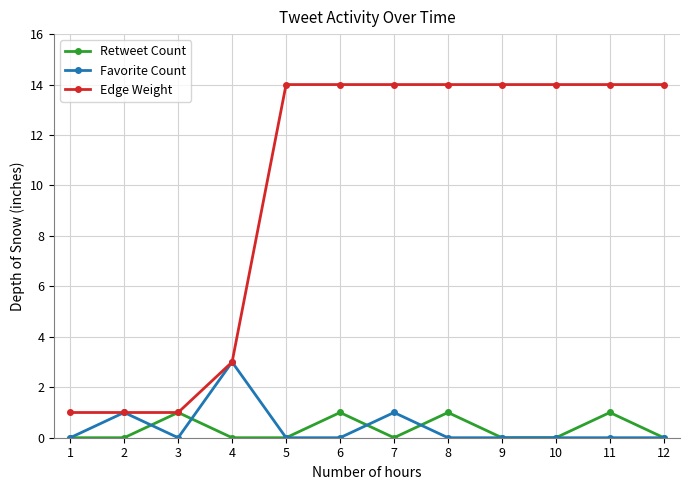

Reading left to right, extract all data points from this chart.

Retweet Count: 1=0	2=0	3=1	4=0	5=0	6=1	7=0	8=1	9=0	10=0	11=1	12=0
Favorite Count: 1=0	2=1	3=0	4=3	5=0	6=0	7=1	8=0	9=0	10=0	11=0	12=0
Edge Weight: 1=1	2=1	3=1	4=3	5=14	6=14	7=14	8=14	9=14	10=14	11=14	12=14